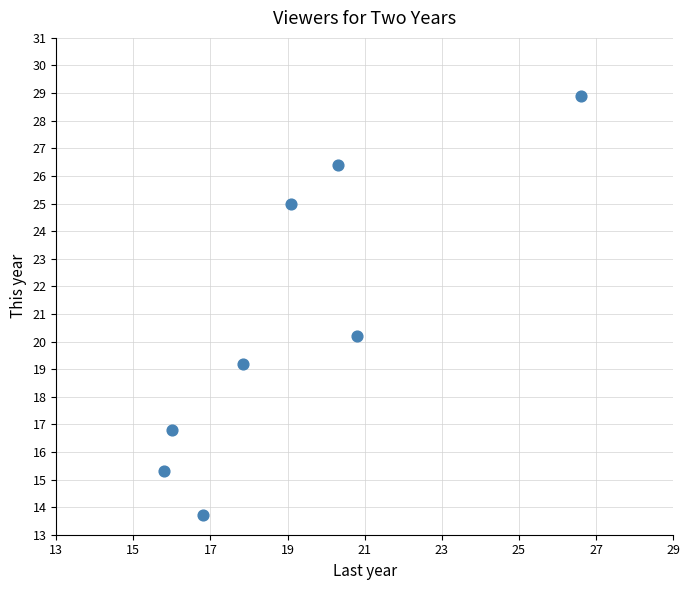

What Y value in the scatter plot is closest to 21?

20.2